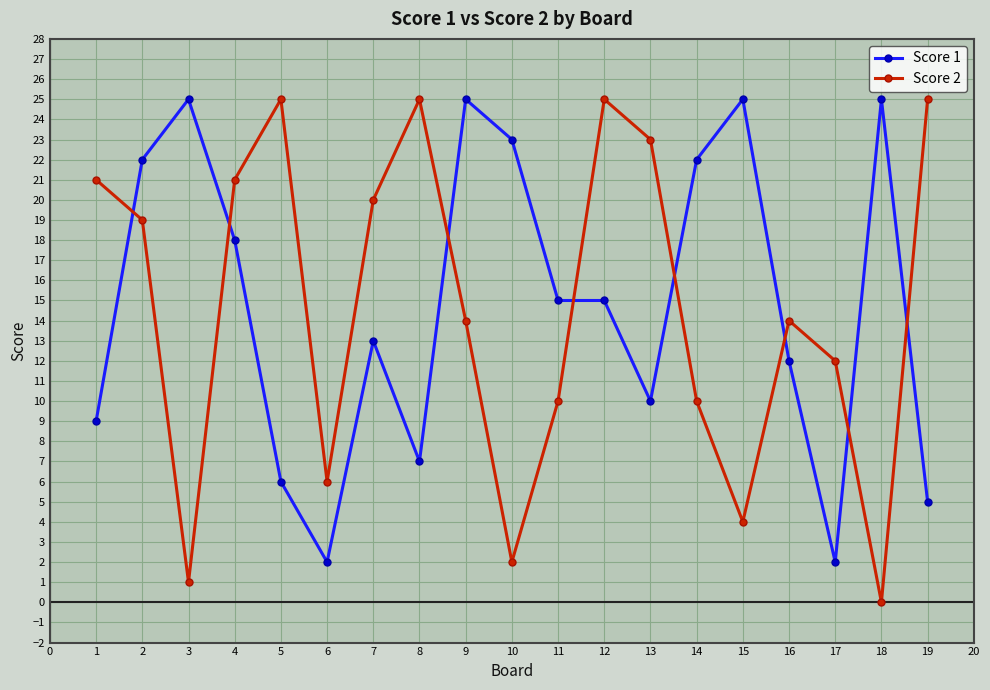

Is it true that Score 2 equals 20 at 7?

True